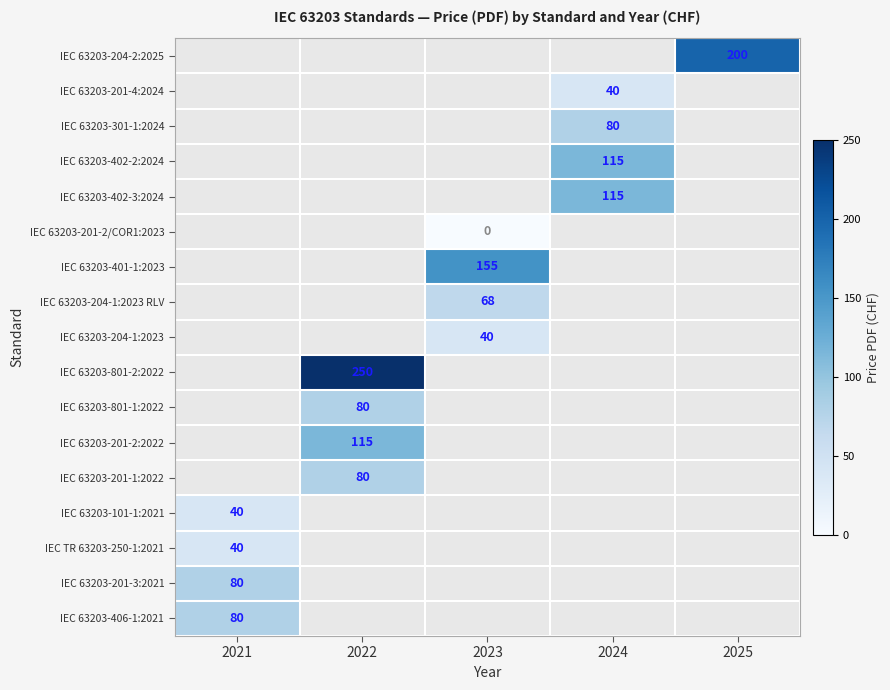

The value of IEC 63203-801-2:2022 at 2022 is 250. True or false?

True